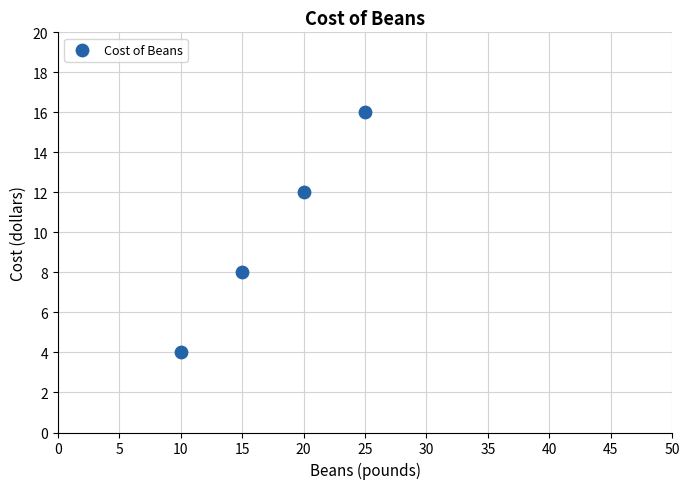

What is the average Y value?

10